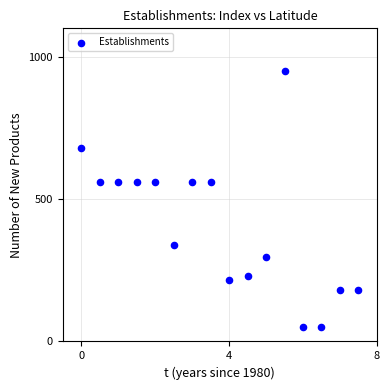

What is the range of Y values (max minus min)?

900.0